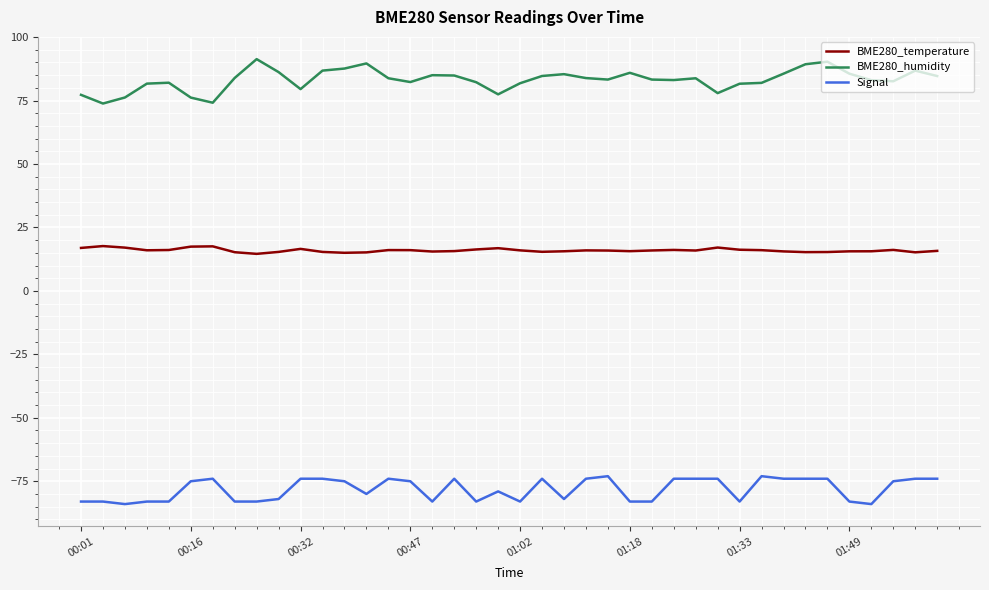

Rank the series by their maximum value, from highest to lowest.

BME280_humidity, BME280_temperature, Signal